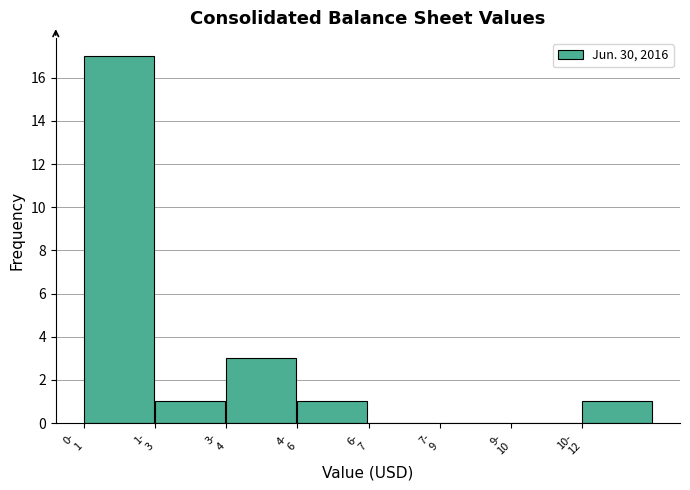

What is the maximum value shown in the chart?

17